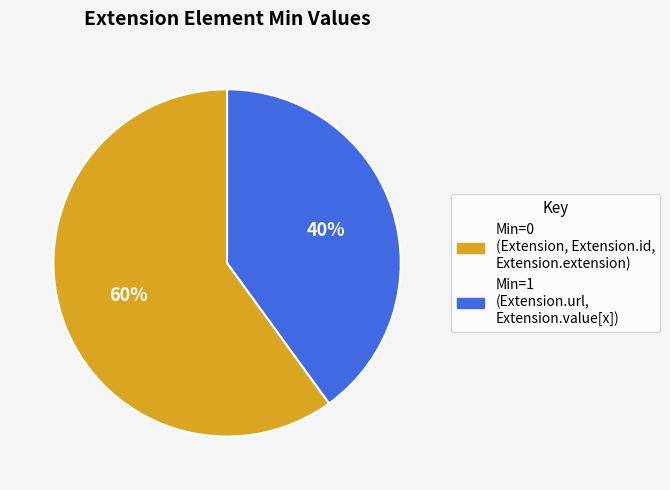

To the nearest percent, what is the difference between the largest and smallest slice percentages?

20%